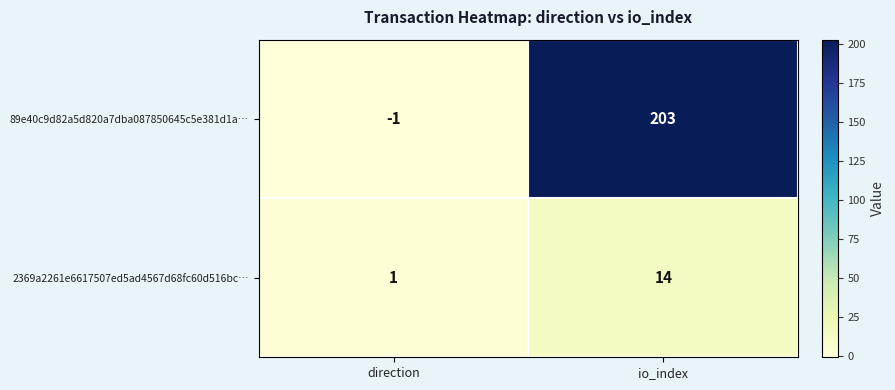

Which series has the largest total across all categories?

89e40c9d82a5d820a7dba087850645c5e381d1a…